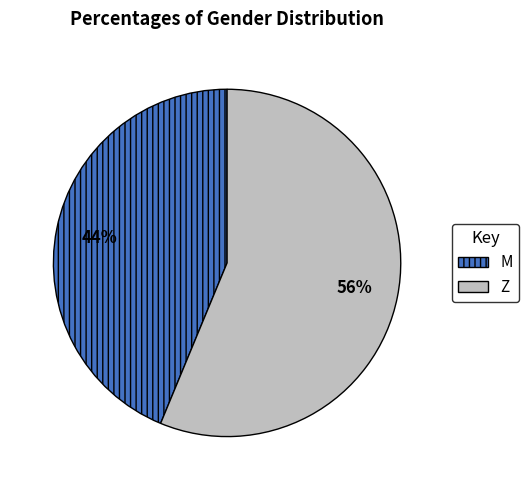

What is the smallest slice in the pie chart?

M